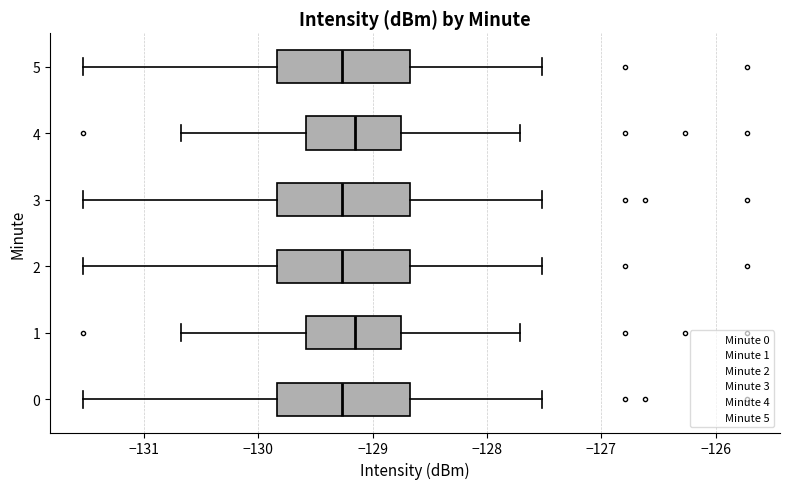

Where is the right edge of the box at y = 4 on the x-axis? The values are not printed on the chart, so give them approximately, as read against the axis.

-128.8